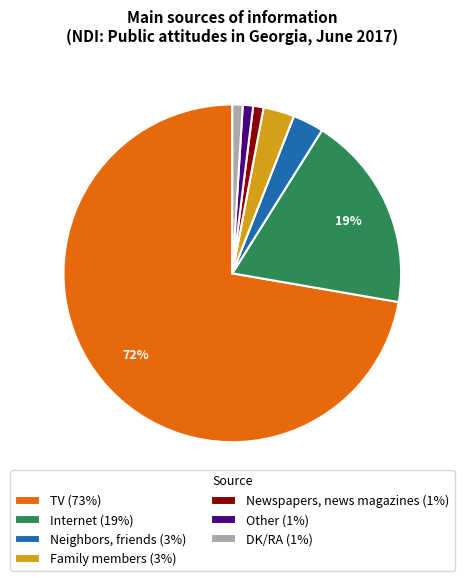

Does TV represent more than half of the total?

Yes